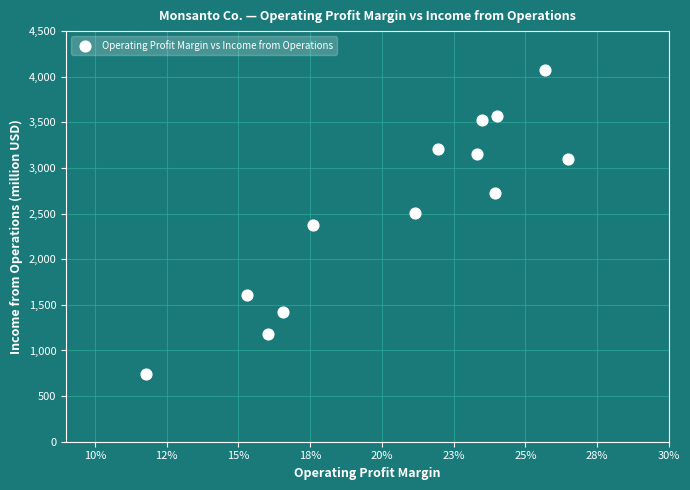

What is the range of Y values (max minus min)?

3333